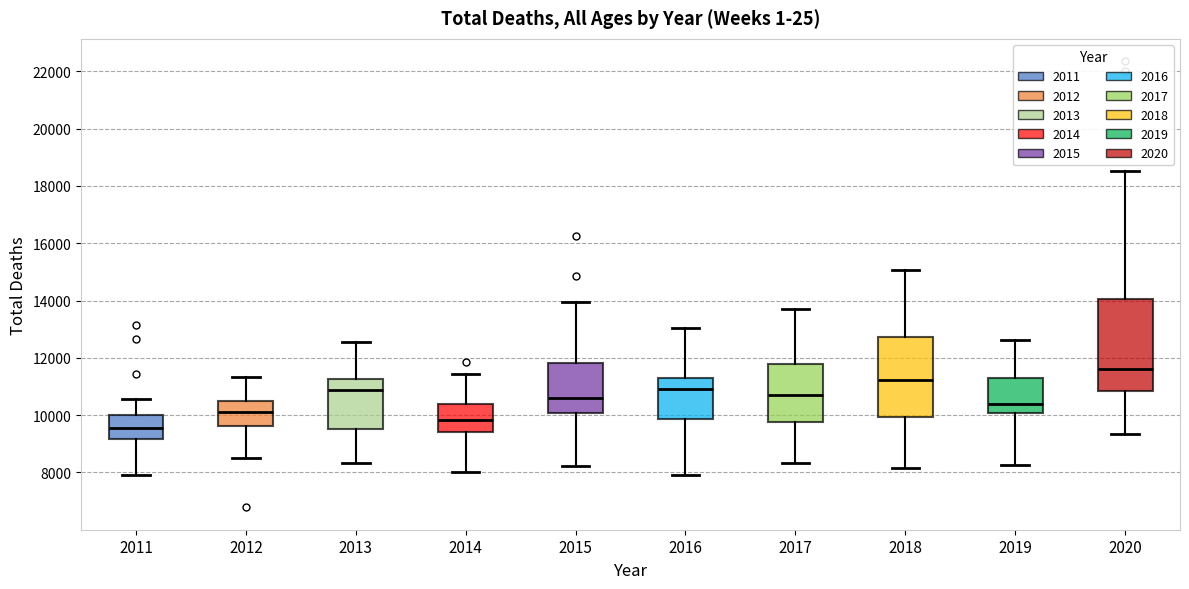

Comparing the boxes themselves (not the whiskers), which one is the tallest?

2020